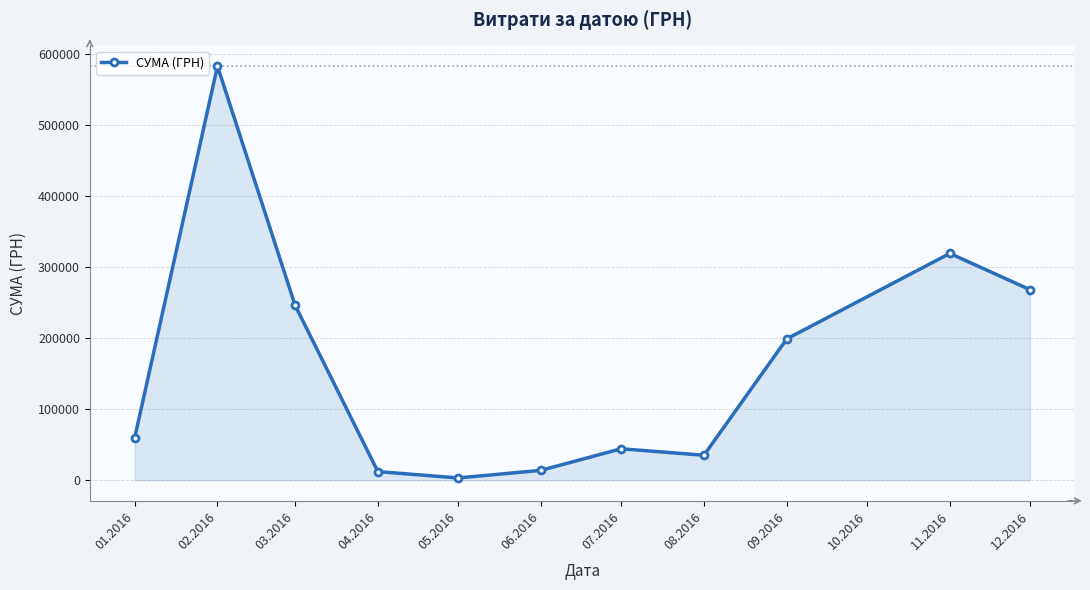

True or false: the data shows 440643.5 at 03.2016.

False